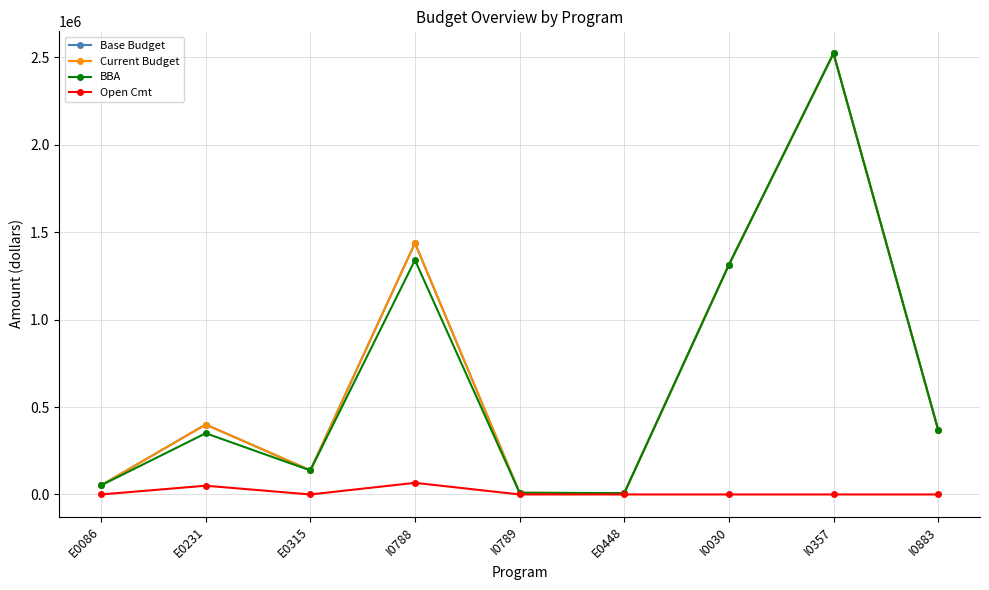

Is this an area chart (filled region under the line)?

No